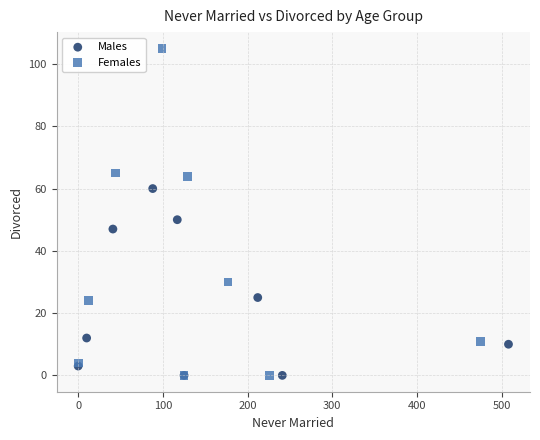

Which series has the widest spread of Y values?

Females